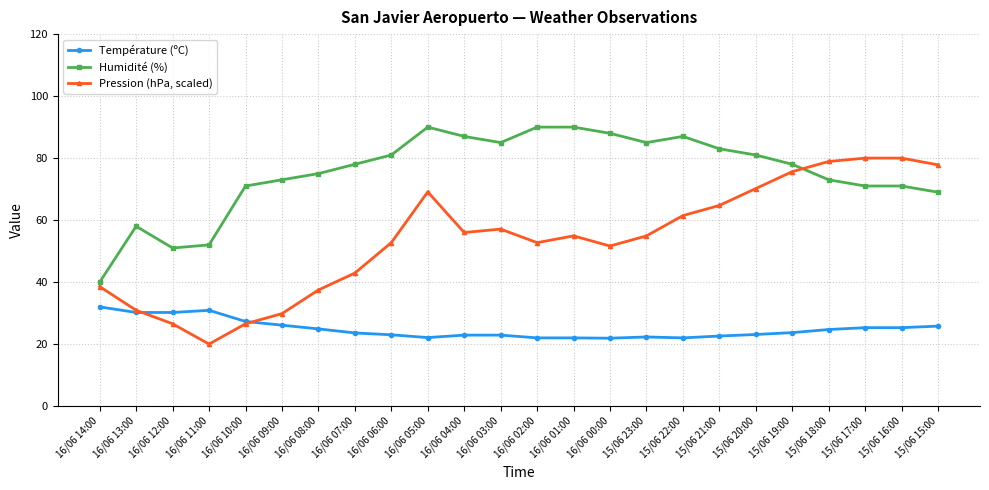

True or false: Pression (hPa, scaled) has more than 1 points higher than both neighbors.

True